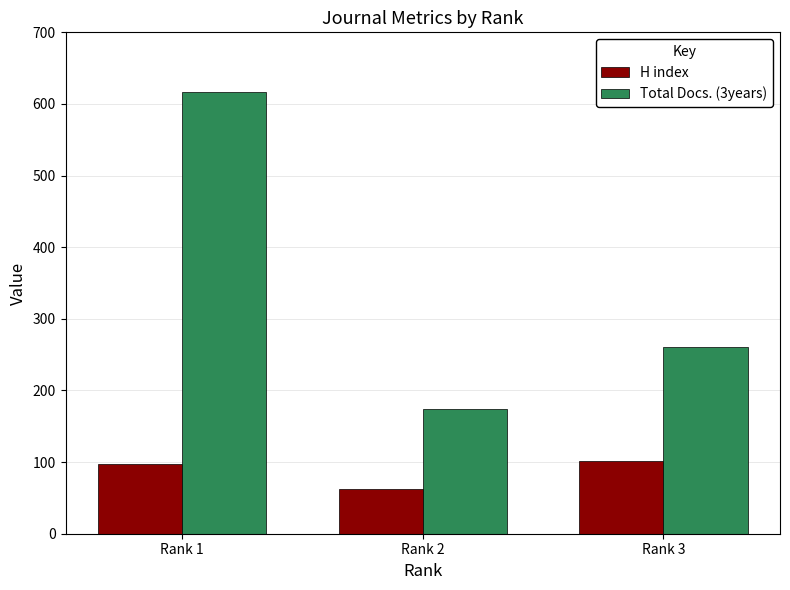

Reading left to right, transcribe all the data shown in this chart.

H index: 98	63	102
Total Docs. (3years): 616	174	260